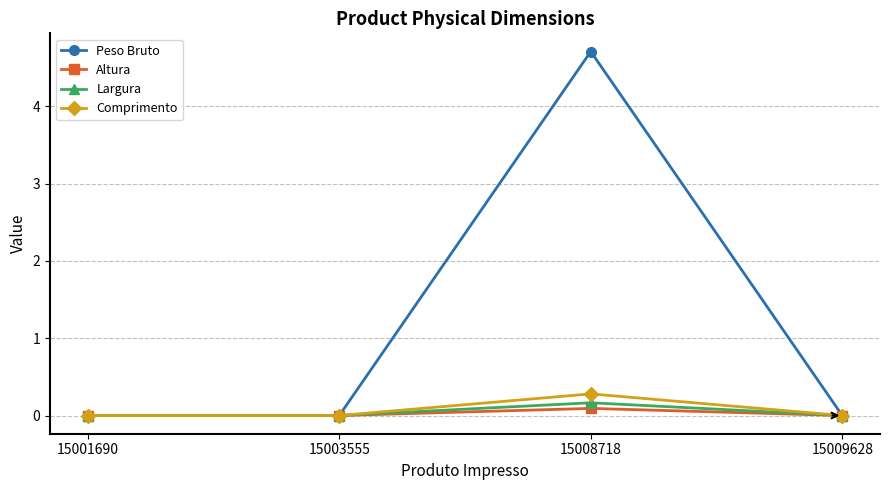

Which series changed the most between 15008718 and 15009628?

Peso Bruto